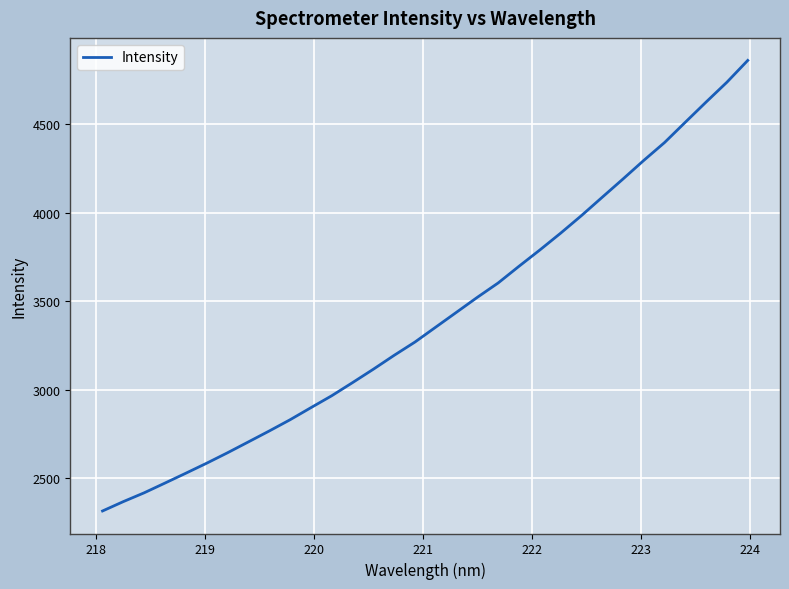

What is the smallest value displayed?

2315.0